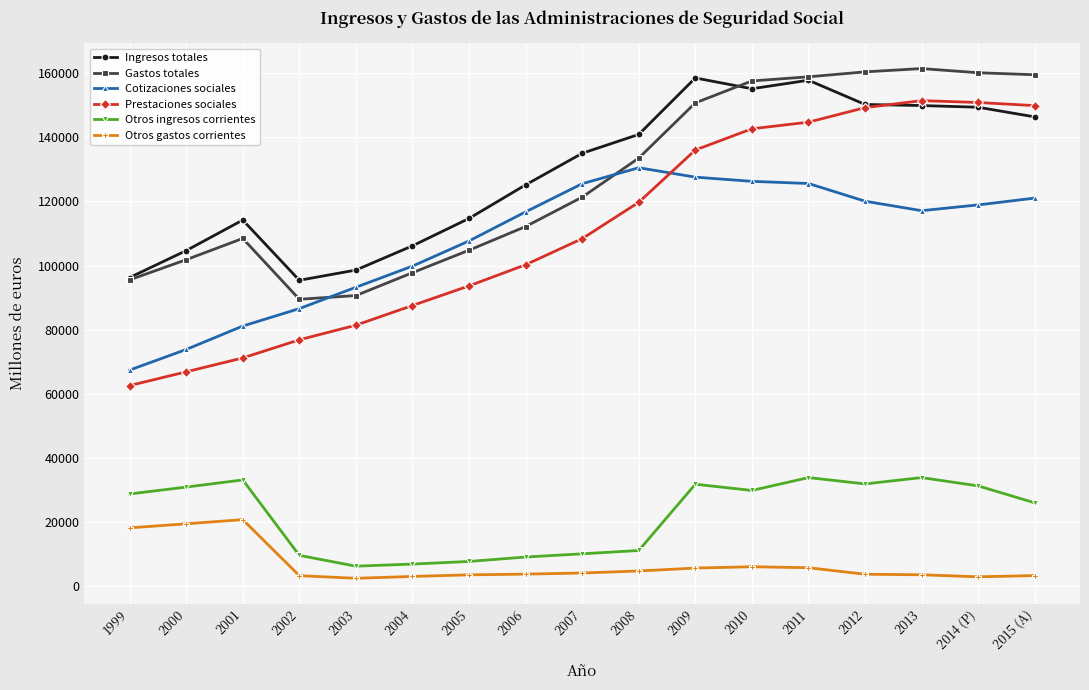

Count the number of categories in the chart.

17